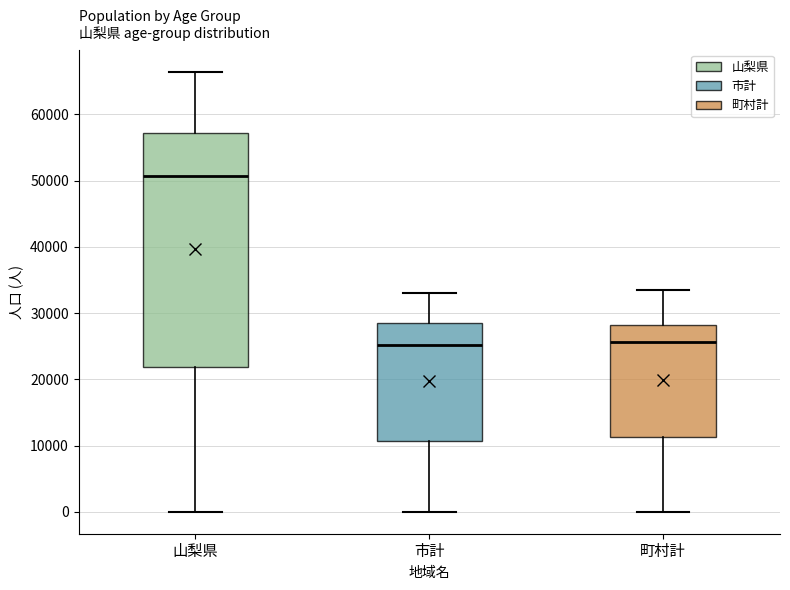

Which box is the tallest, from its lower edge to its upper edge?

山梨県